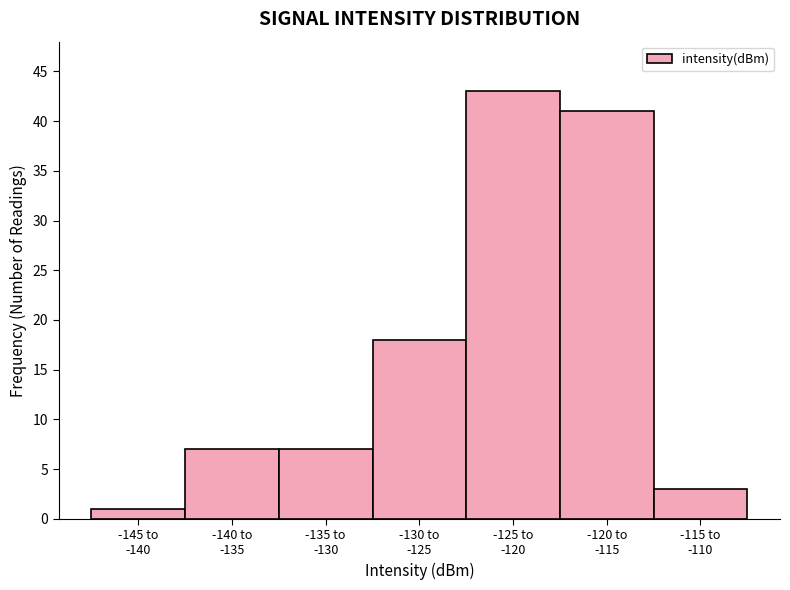

Reading left to right, extract all data points from this chart.

1	7	7	18	43	41	3